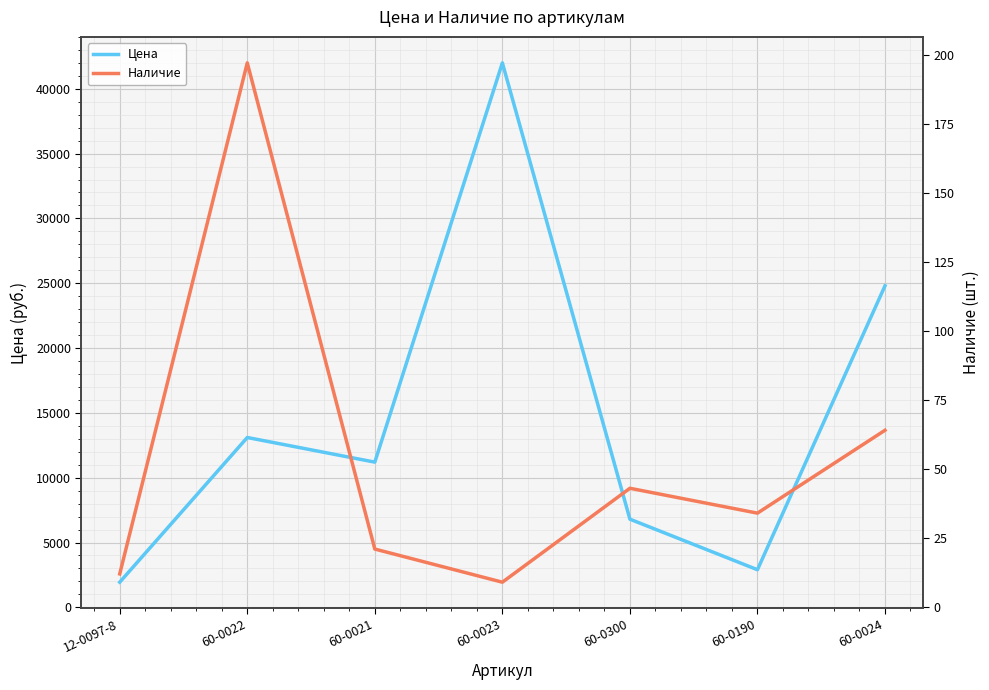

List the labels in order of Цена value, smallest first.

12-0097-8, 60-0190, 60-0300, 60-0021, 60-0022, 60-0024, 60-0023